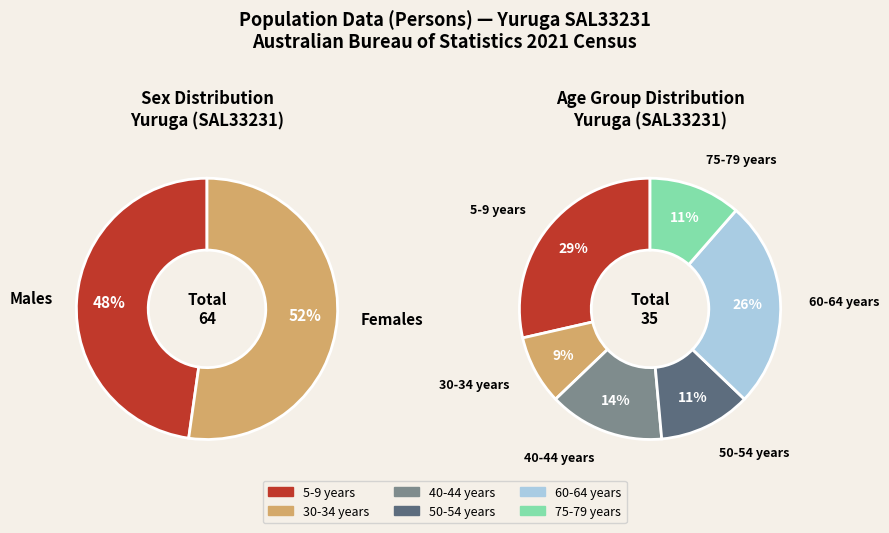

To the nearest percent, what portion does 75-79 years represent?

11%